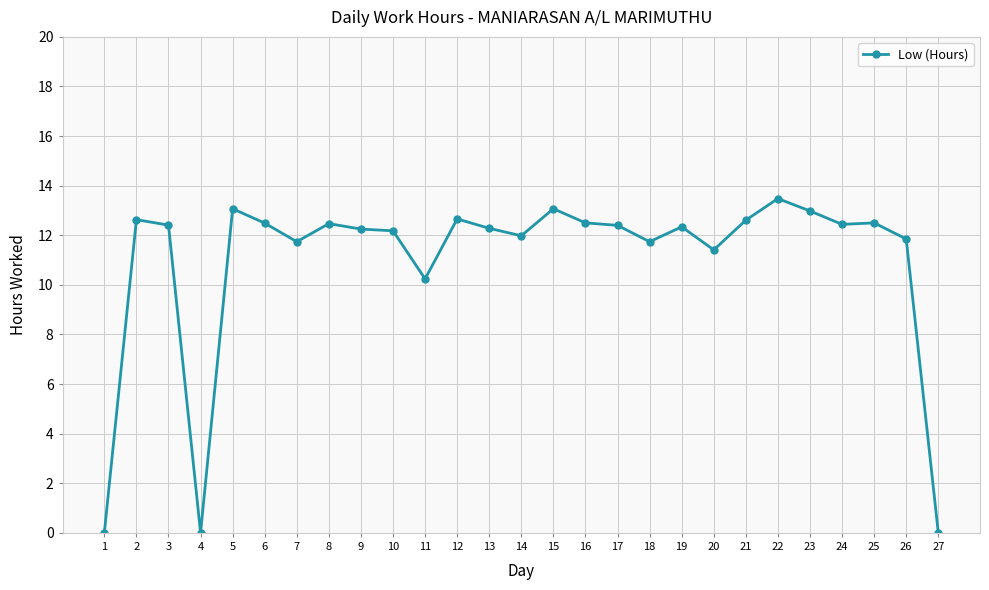

What is the sum of all values?

295.7